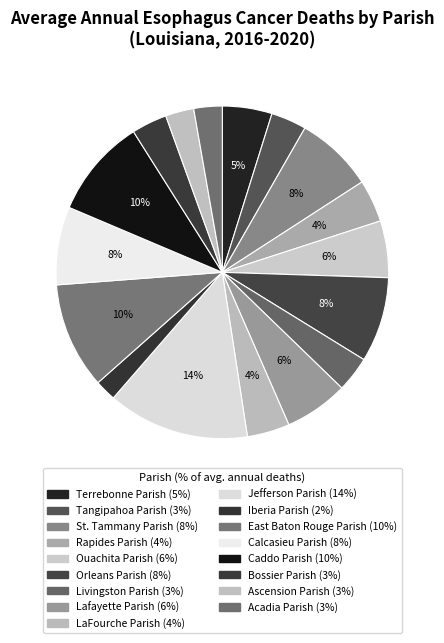

How many slices are in this pie chart?

17